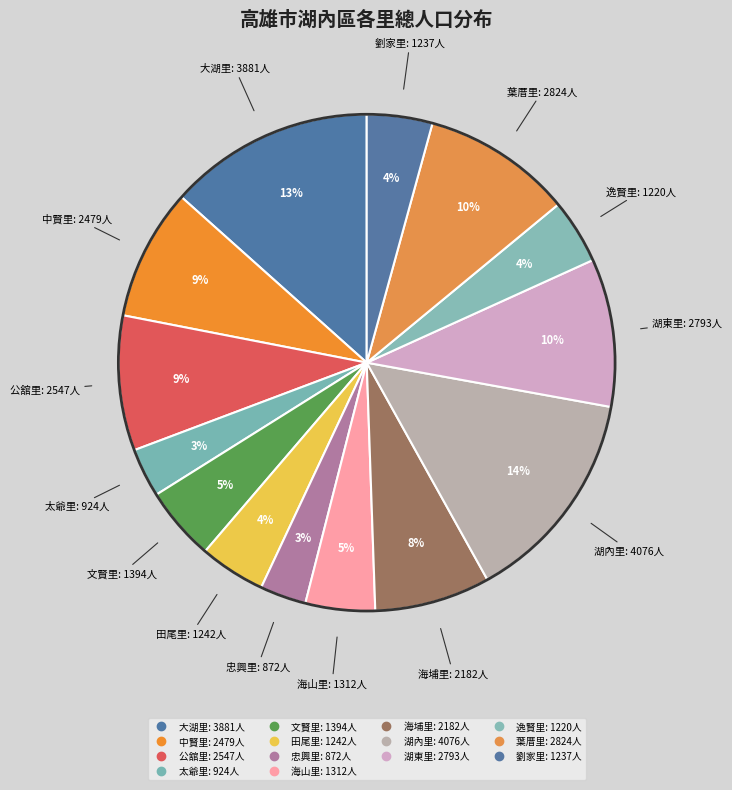

How many slices are in this pie chart?

14